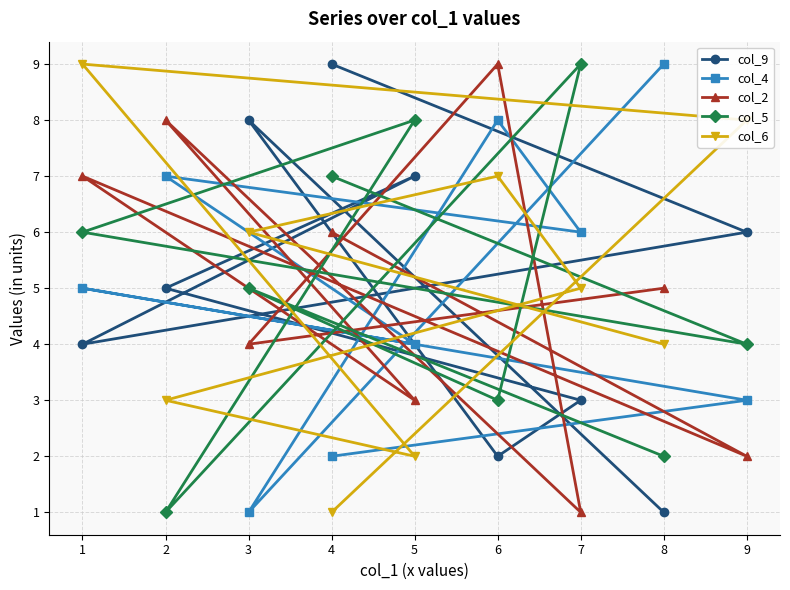

Is the value of col_4 at 8 greater than the value of col_2 at 5?

Yes